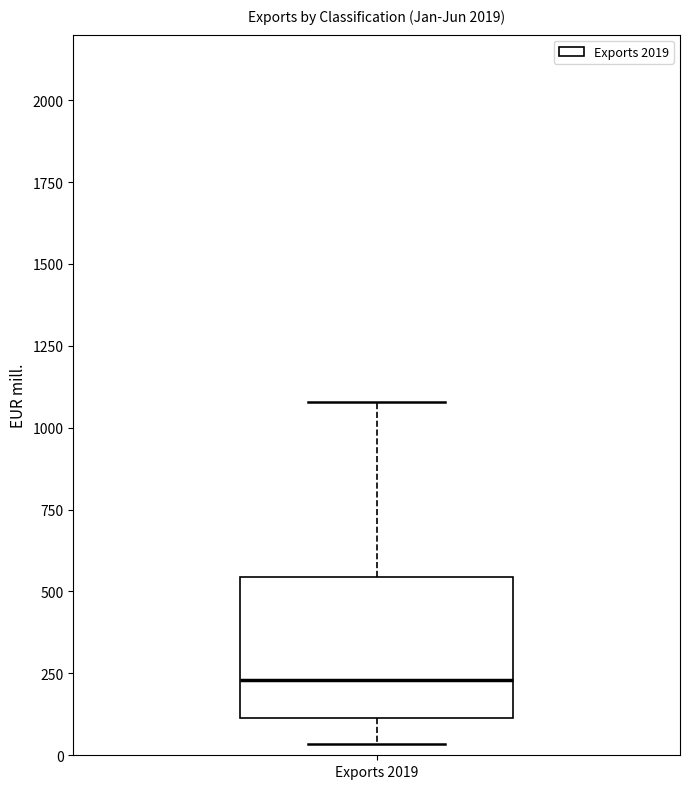

Read this box plot against the y-axis: the position of the median line, the range covered by the box, and the ends of both whiskers. The values are not printed on the chart, so give them approximately, as read against the axis.

median 250, box 100 to 550, whiskers 50 to 1100